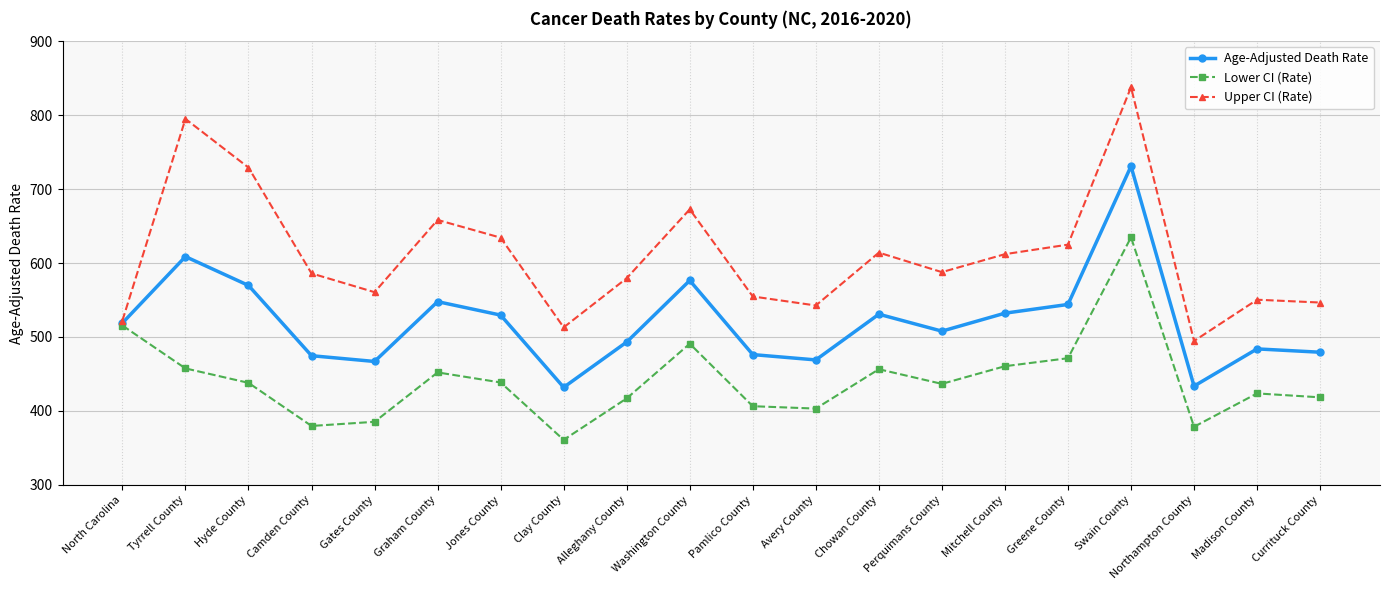

Is the value of Upper CI (Rate) at Washington County greater than the value of Lower CI (Rate) at Avery County?

Yes